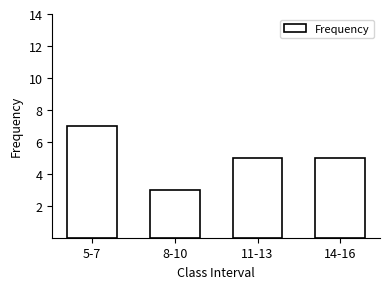

Reading left to right, list all the values displayed in this chart.

7	3	5	5